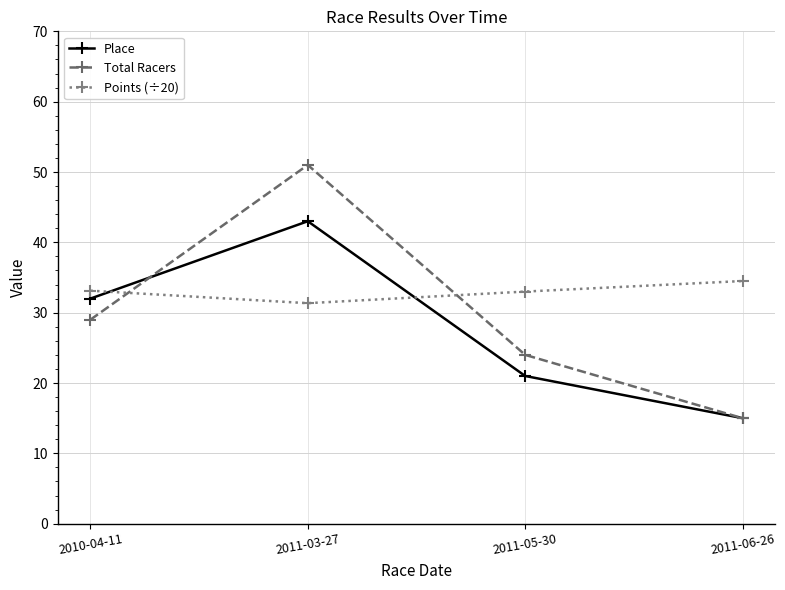

At 2010-04-11, list the series in order from smallest to largest.

Total Racers, Place, Points (÷20)